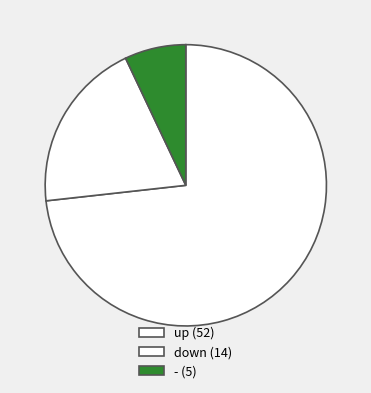

What percentage do up and - together represent?

80.3%